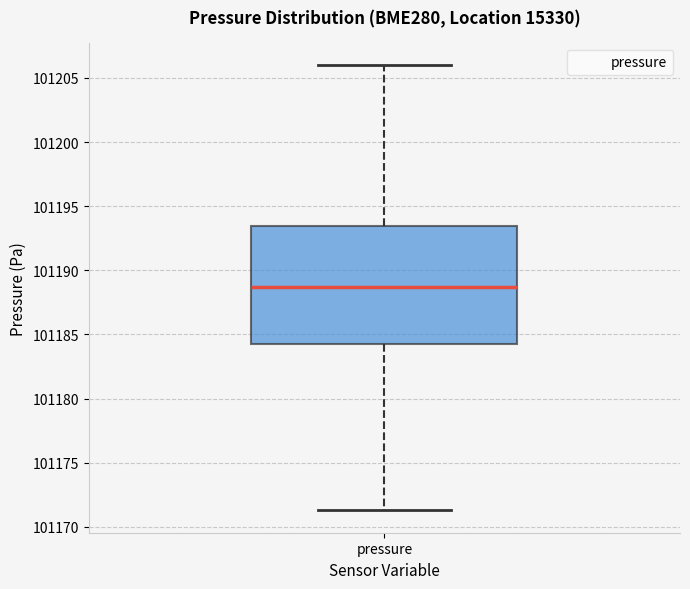

Read this box plot against the y-axis: the position of the median line, the range covered by the box, and the ends of both whiskers. The values are not printed on the chart, so give them approximately, as read against the axis.

median 101188.5, box 101184.0 to 101193.5, whiskers 101171.5 to 101206.0